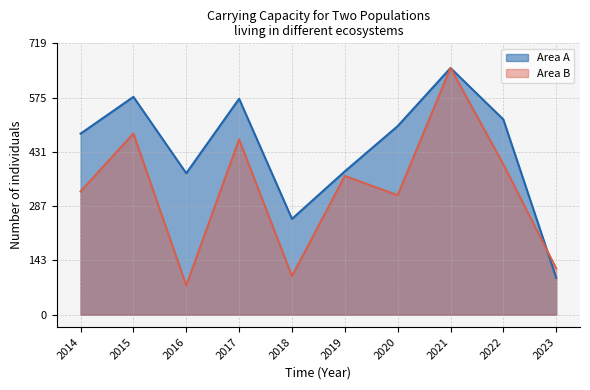

What is the difference between the second highest and minimum values in the Area B series?

402.6